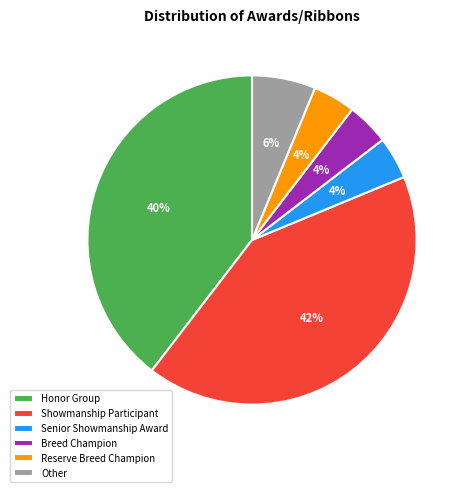

Between Honor Group and Other, which is larger?

Honor Group